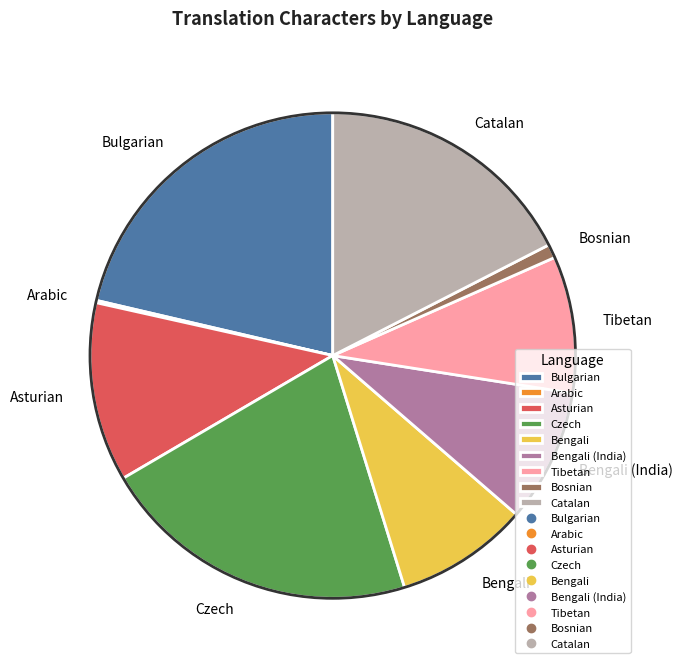

Does Bosnian represent more than half of the total?

No